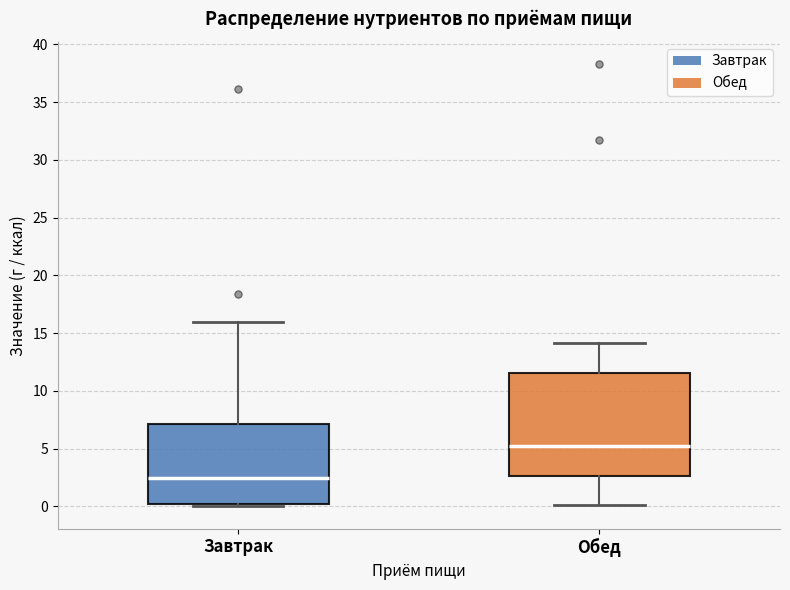

Which box is the tallest, from its lower edge to its upper edge?

Обед